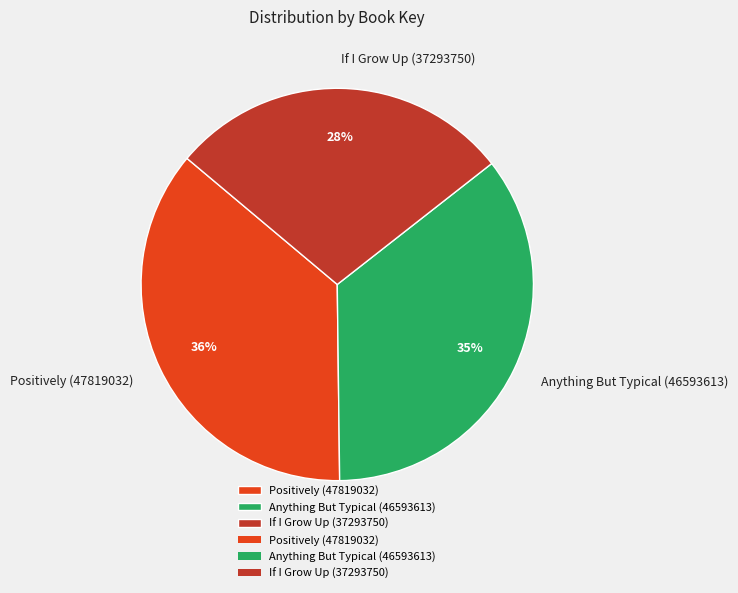

What is the ratio of the value at Anything But Typical (46593613) to the value at Positively (47819032)?

1.0